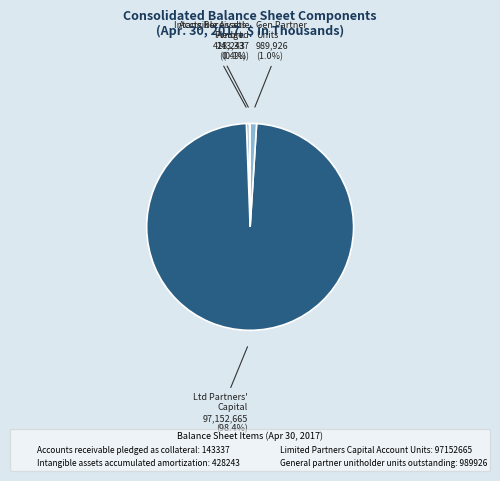

The Limited Partners Capital Account Units slice represents 98% of the pie. True or false?

True